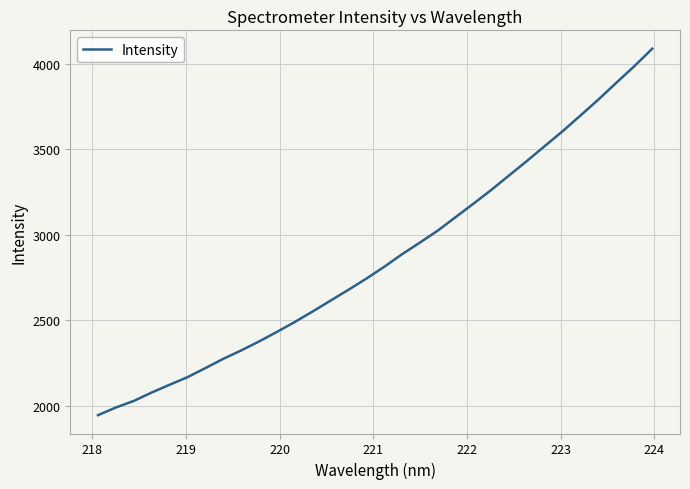

What is the difference between the maximum and minimum values?

2142.5